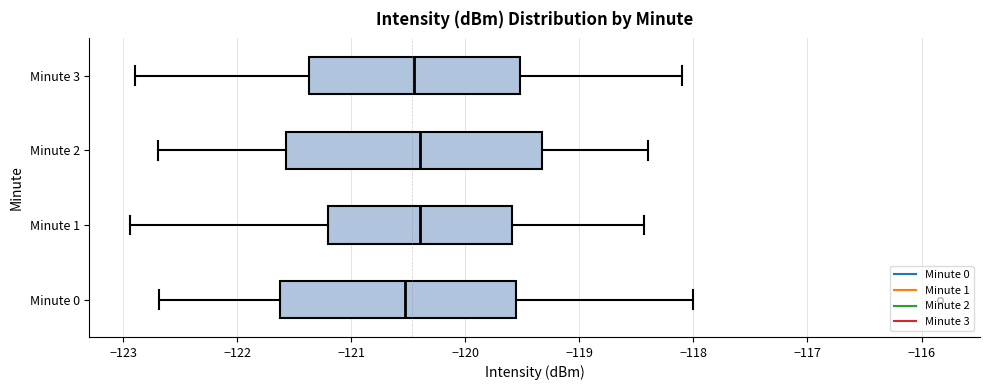

Reading bottom to top, read every box against the x-axis: the position of its median line, the range the box covers, and the ends of its whiskers. The values are not printed on the chart, so give them approximately, as read against the axis.

Minute 0: median -120.5, box -121.6 to -119.6, whiskers -122.7 to -118.0
Minute 1: median -120.4, box -121.2 to -119.6, whiskers -122.9 to -118.4
Minute 2: median -120.4, box -121.6 to -119.3, whiskers -122.7 to -118.4
Minute 3: median -120.4, box -121.4 to -119.5, whiskers -122.9 to -118.1